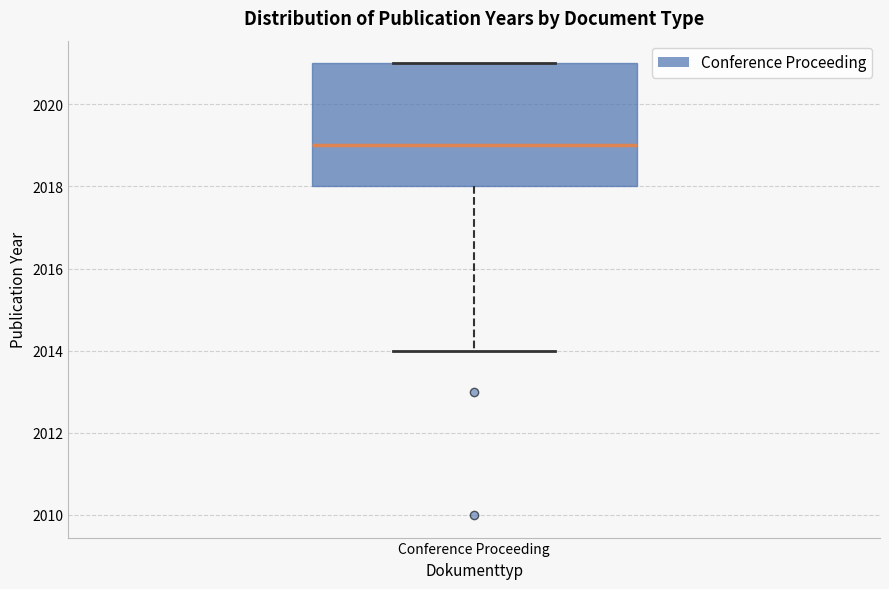

Transcribe this box plot: give where the median line is, the range the box spans, and where the two whiskers end, as read against the y-axis. The values are not printed on the chart, so give them approximately, as read against the axis.

median 2019, box 2018 to 2021, whiskers 2014 to 2021